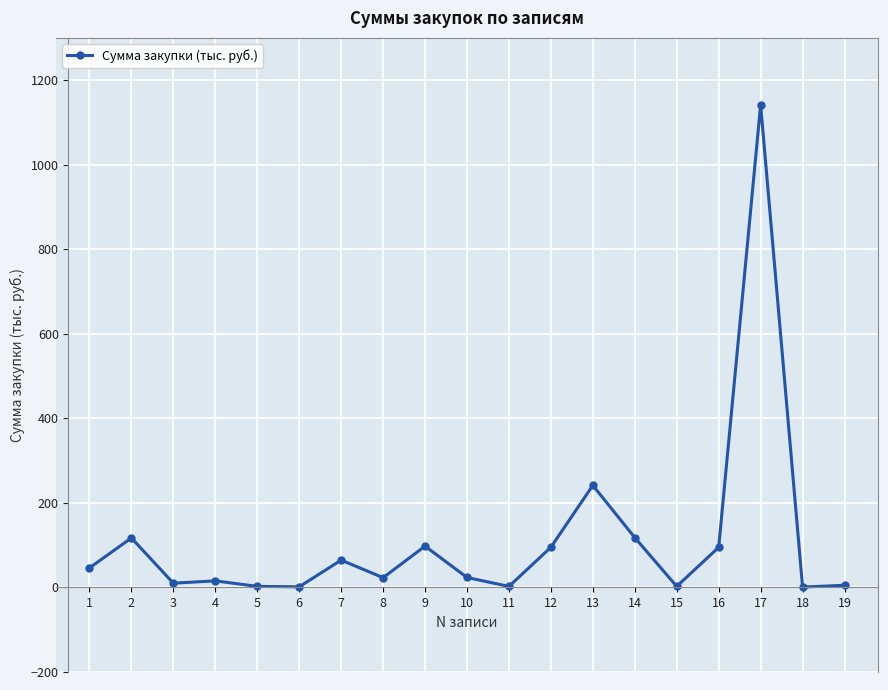

What is the maximum value shown in the chart?

1141.5